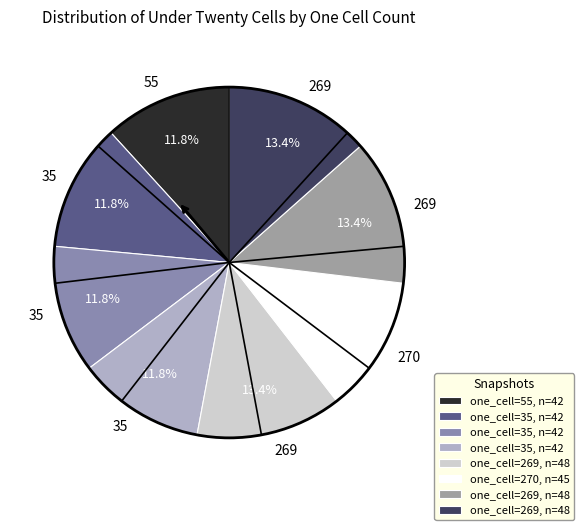

How many segments does this pie chart have?

8